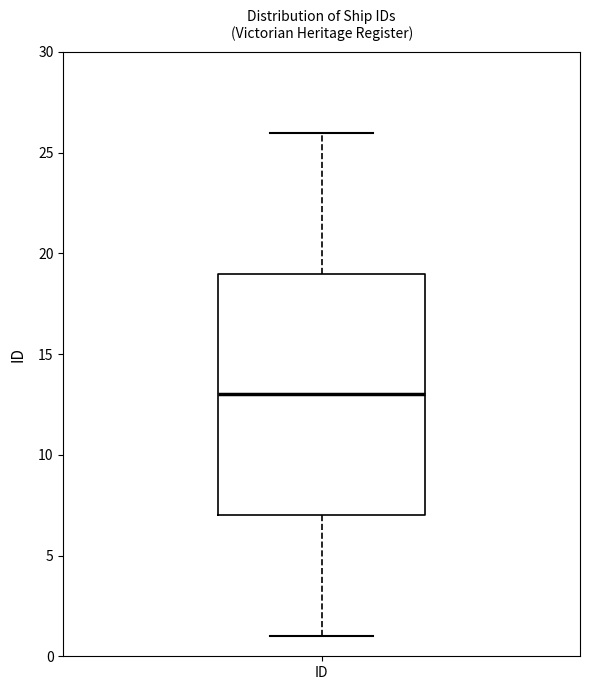

Read this box plot against the y-axis: the position of the median line, the range covered by the box, and the ends of both whiskers. The values are not printed on the chart, so give them approximately, as read against the axis.

median 13, box 7 to 19, whiskers 1 to 26